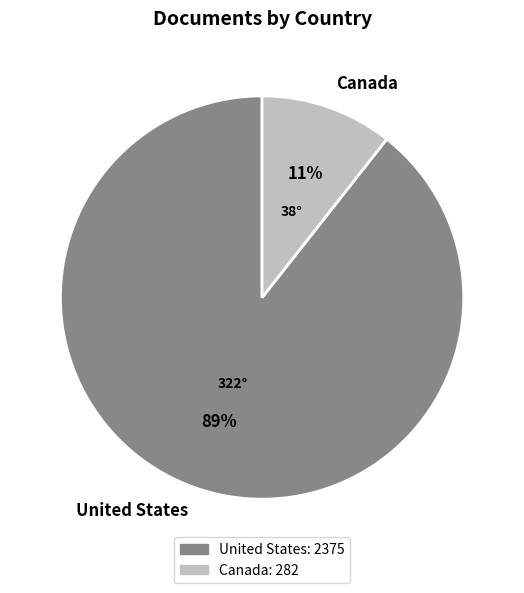

Combined, do United States and Canada account for over 50%?

Yes